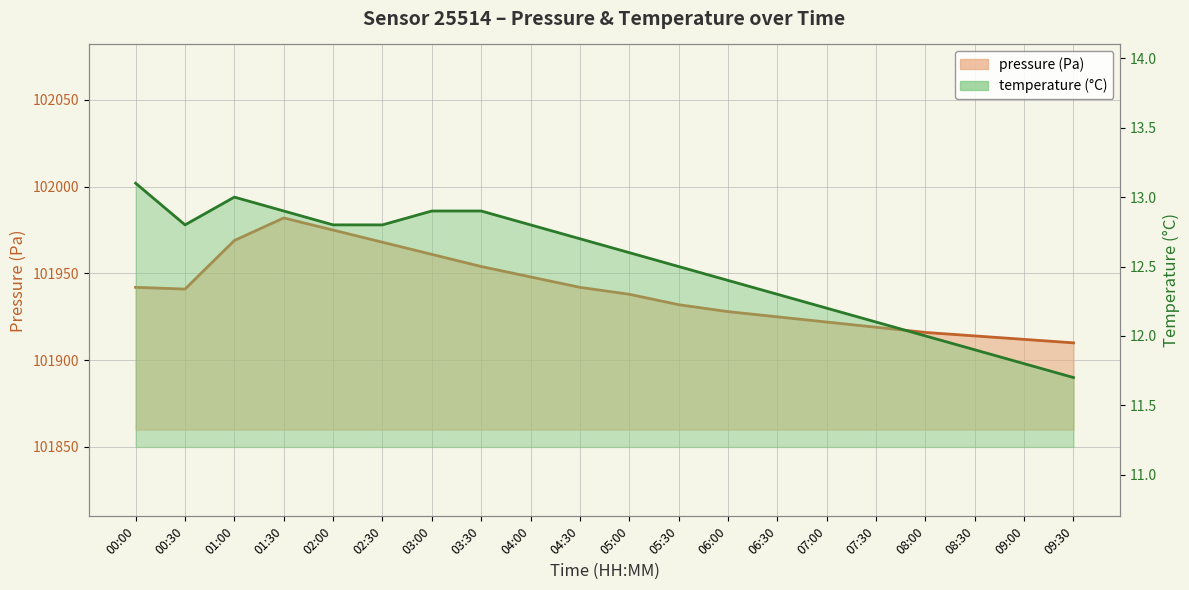

How many lines are shown in the chart?

2